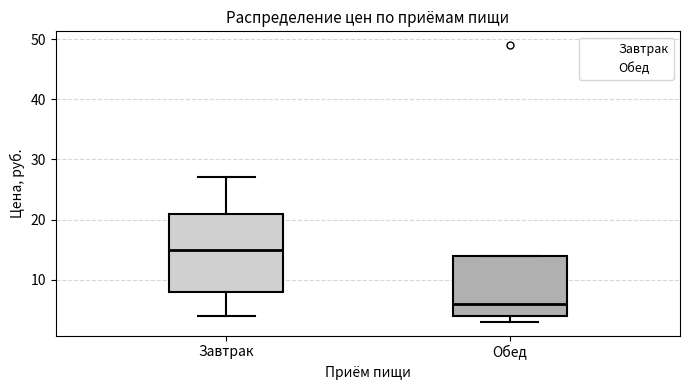

Reading left to right, transcribe this box plot: for each box, give where its median line is, the range the box spans, and where its two whiskers end, as read against the y-axis. The values are not printed on the chart, so give them approximately, as read against the axis.

Завтрак: median 15, box 8 to 21, whiskers 4 to 27
Обед: median 6, box 4 to 14, whiskers 3 to 14